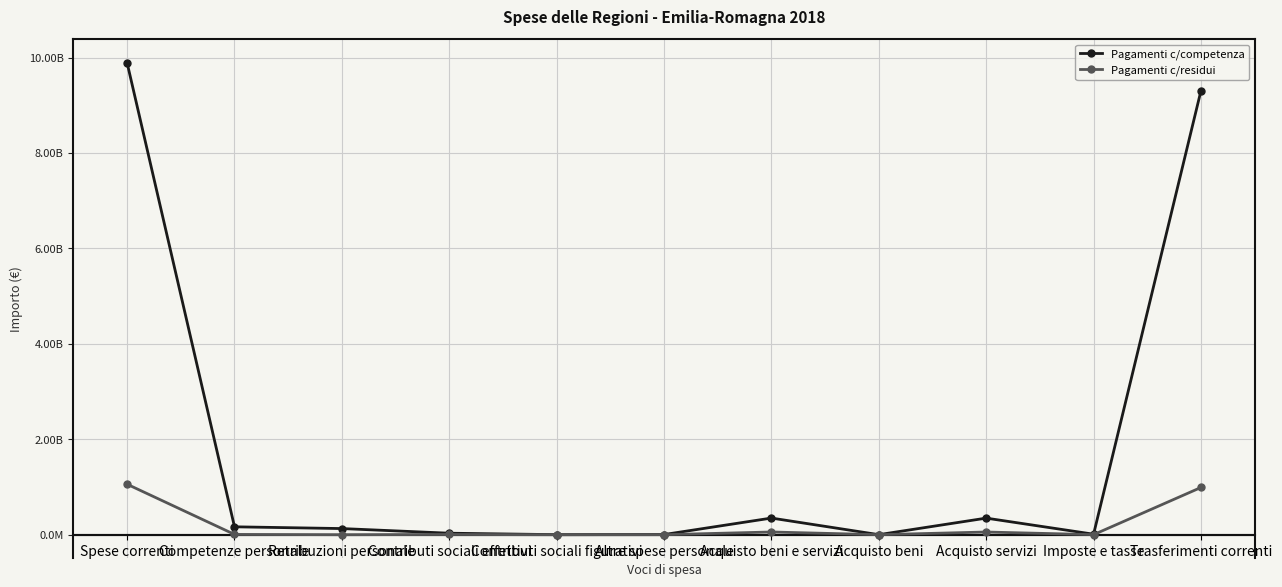

At which label does Pagamenti c/residui reach its minimum?

Contributi sociali figurativi